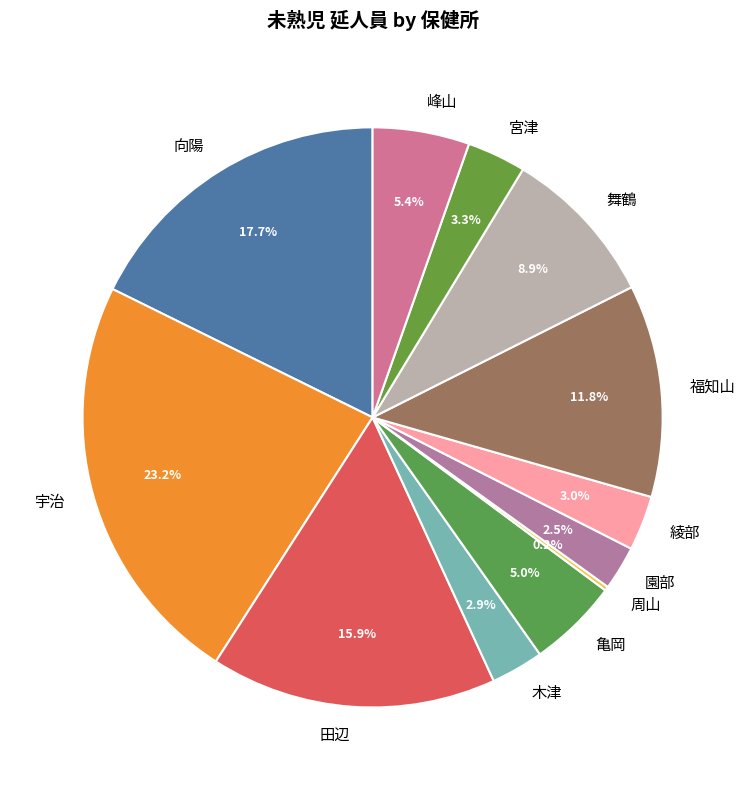

Which category has the biggest portion of the pie?

宇治